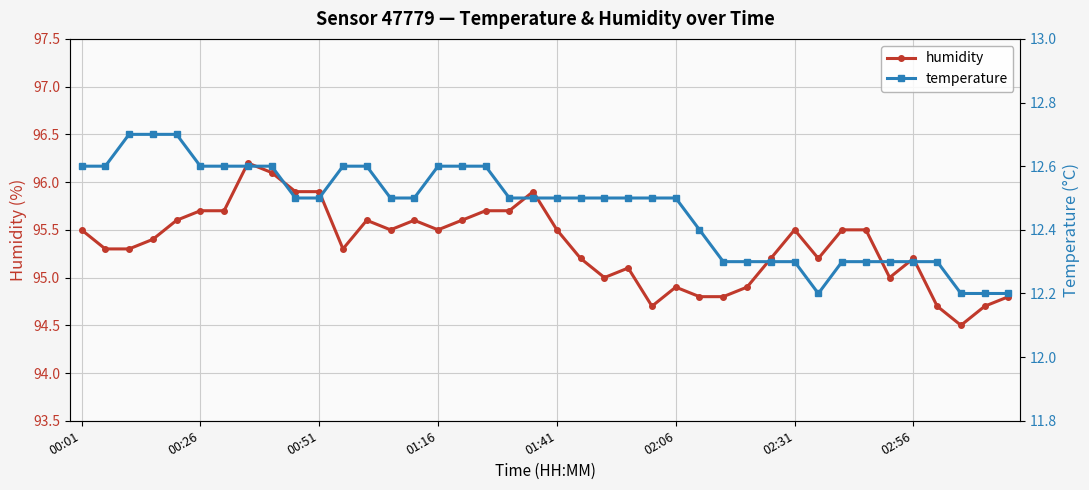

True or false: humidity has more than 0 interior local peaks.

True